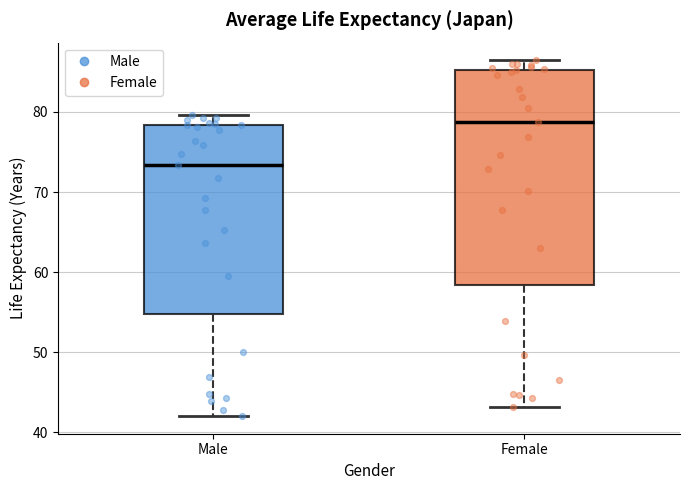

Reading left to right, read every box against the y-axis: the position of its median line, the range the box covers, and the ends of its whiskers. The values are not printed on the chart, so give them approximately, as read against the axis.

Male: median 73, box 55 to 78, whiskers 42 to 80
Female: median 79, box 58 to 85, whiskers 43 to 86